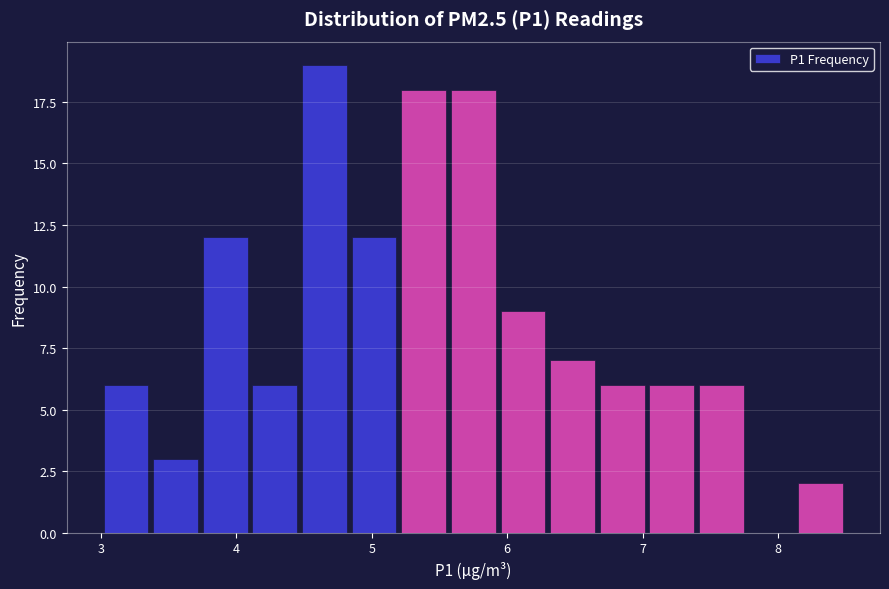

Around what value on the x-axis is the tallest bar? Give the approximate position of its centre, as read against the axis.

4.7